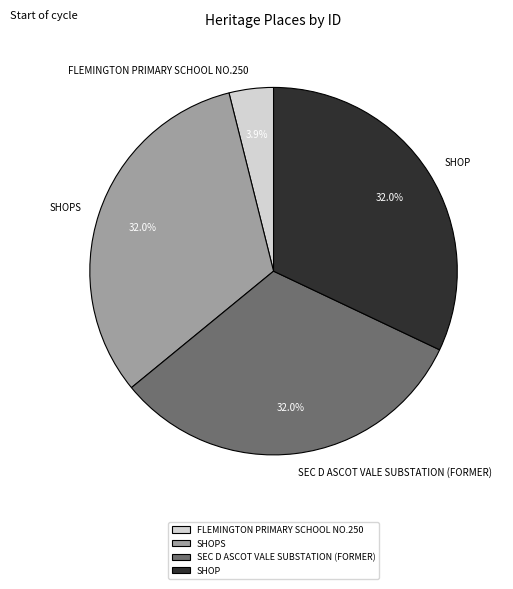

Do SEC D ASCOT VALE SUBSTATION (FORMER) and FLEMINGTON PRIMARY SCHOOL NO.250 together represent more than half of the pie?

No